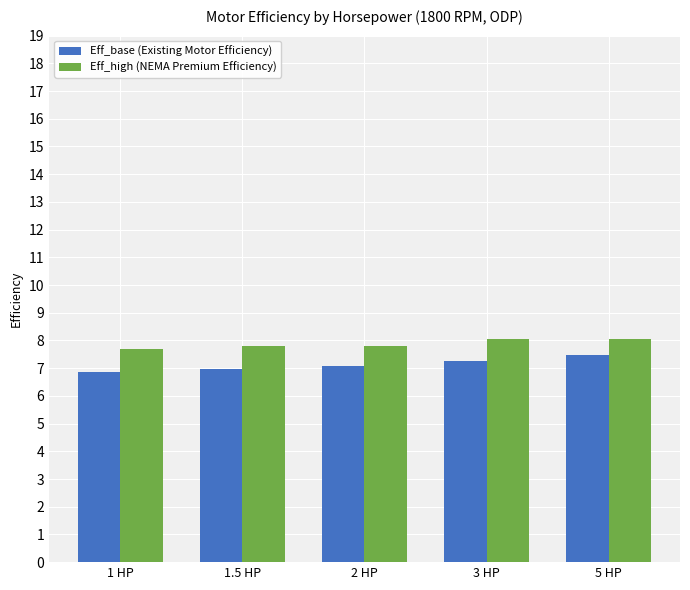

Rank the series by their maximum value, from lowest to highest.

Eff_base (Existing Motor Efficiency), Eff_high (NEMA Premium Efficiency)